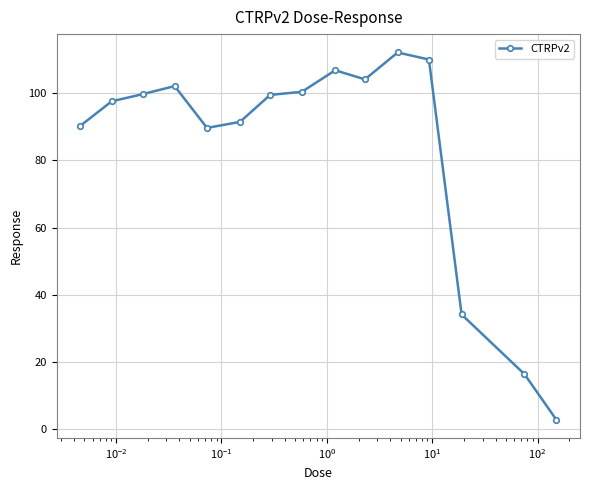

What is the value of the 6th point from the left?

91.5